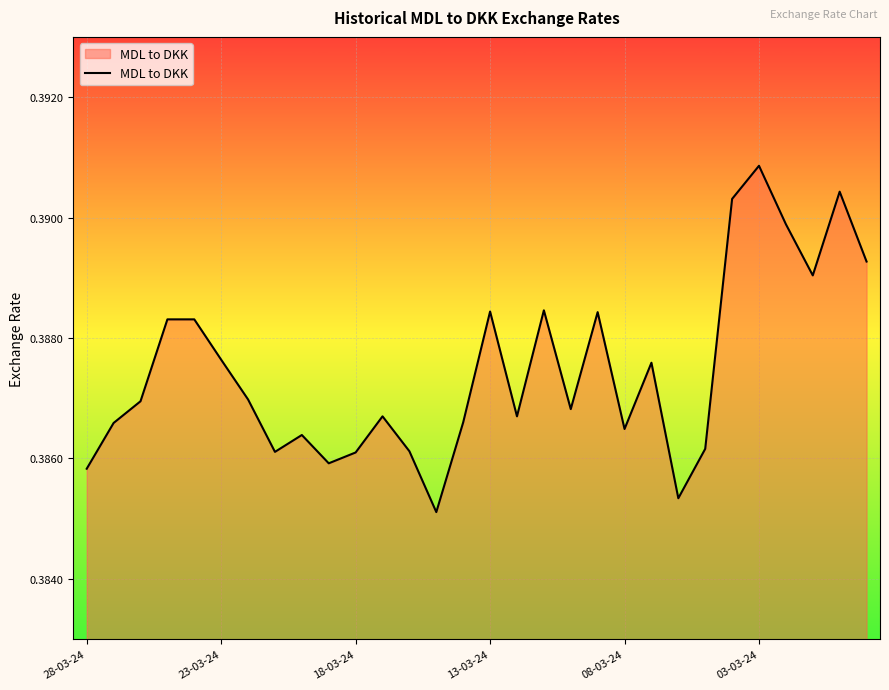

Count the values in the range 0 to 1.

30